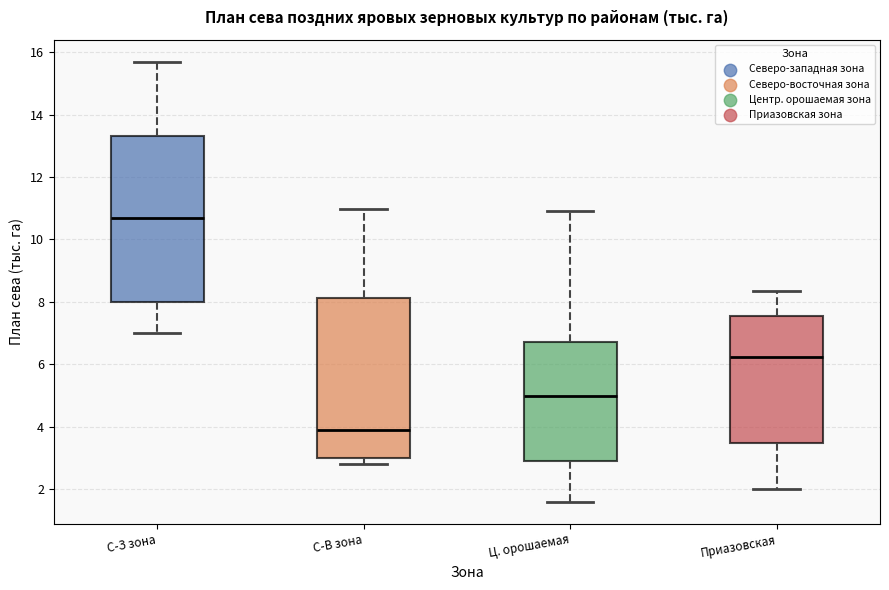

Which box's median line is the lowest?

С-В зона